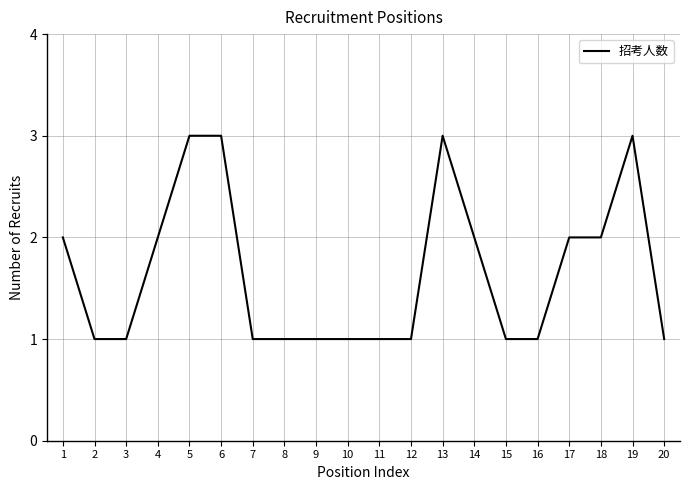

What is the greatest value displayed?

3